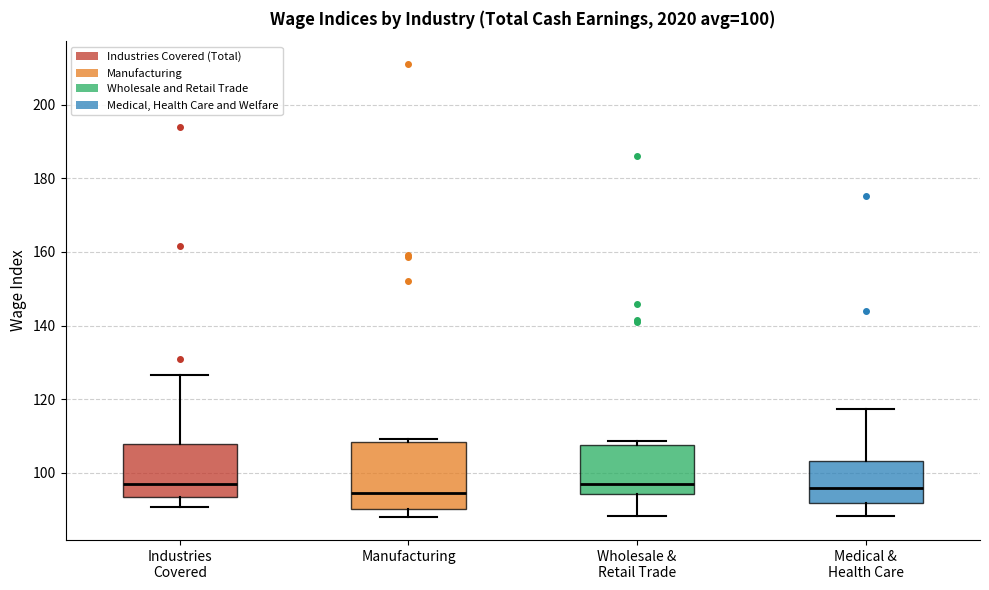

Which box is the tallest, from its lower edge to its upper edge?

Manufacturing